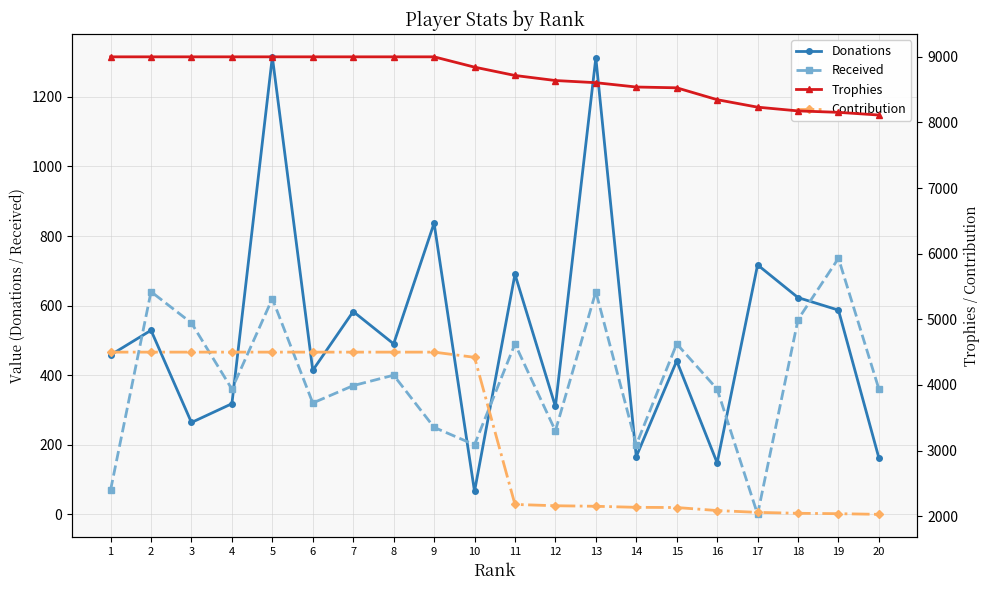

Is it true that Received equals 135 at 13?

False